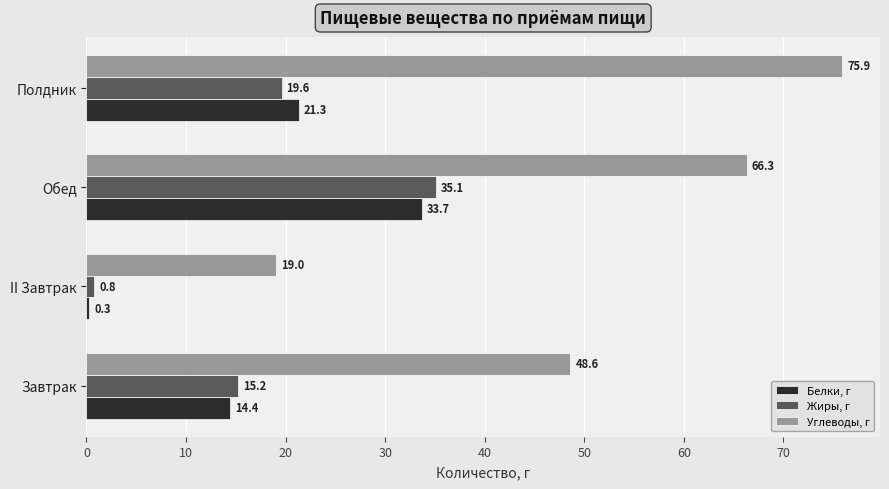

At which category is the sum across all series the highest?

Обед